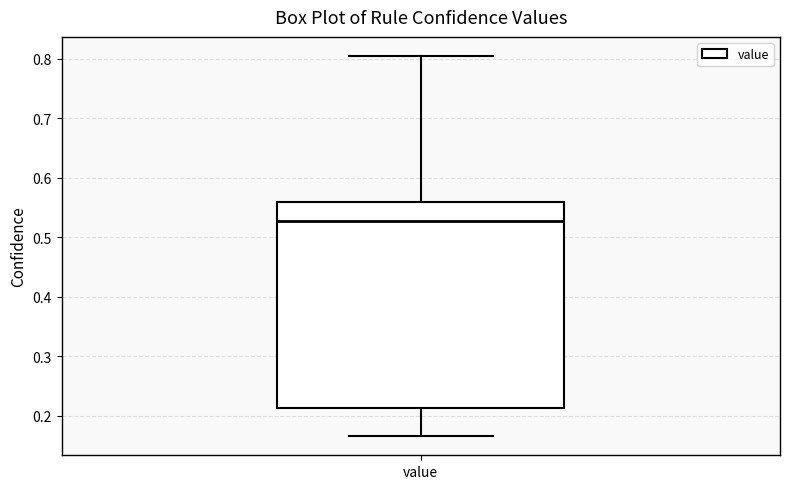

Read this box plot against the y-axis: the position of the median line, the range covered by the box, and the ends of both whiskers. The values are not printed on the chart, so give them approximately, as read against the axis.

median 0.53, box 0.21 to 0.56, whiskers 0.17 to 0.81